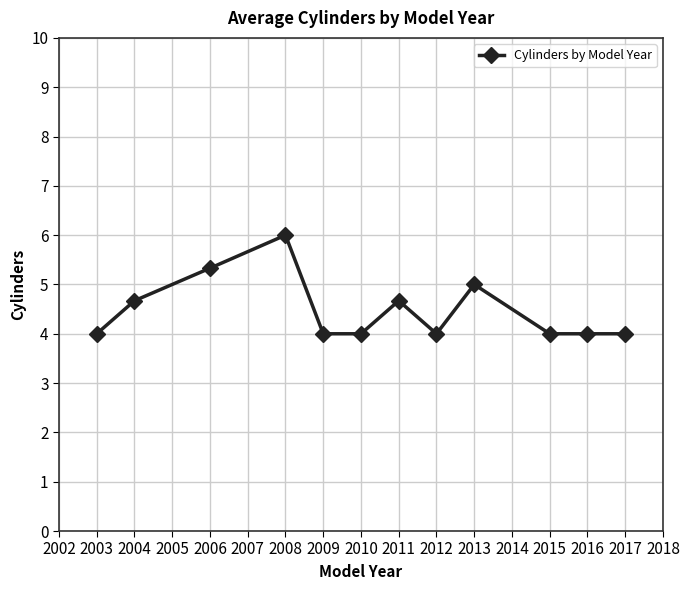

What is the change in value from 2006 to 2011?

-0.7